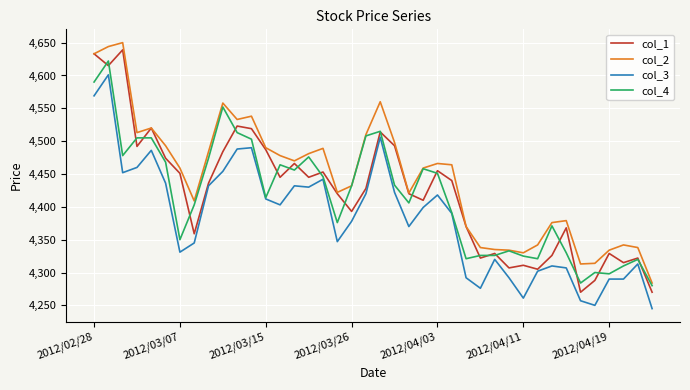

What is the minimum value shown in the chart?

4245